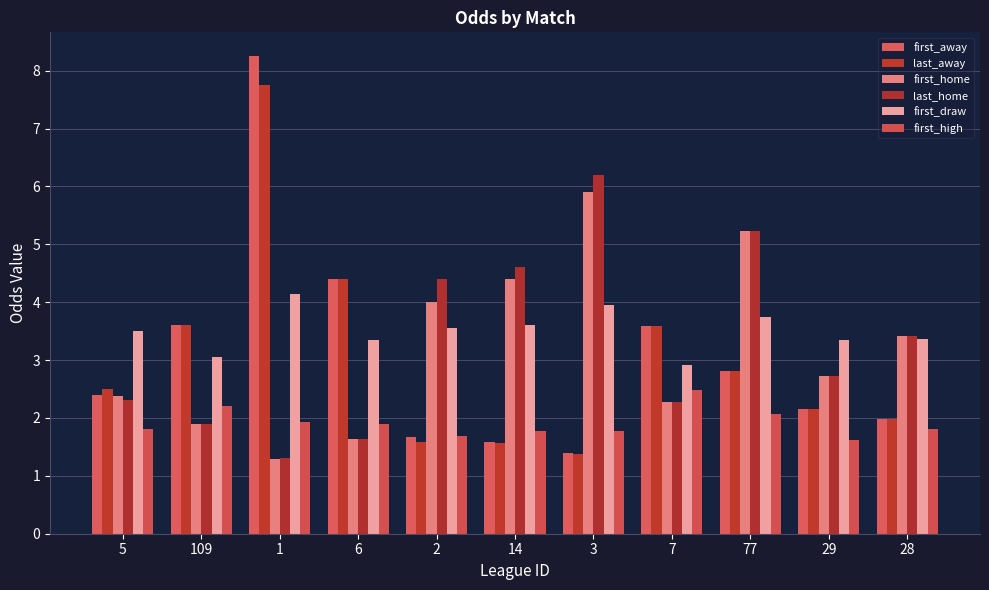

Are the bars horizontal?

No